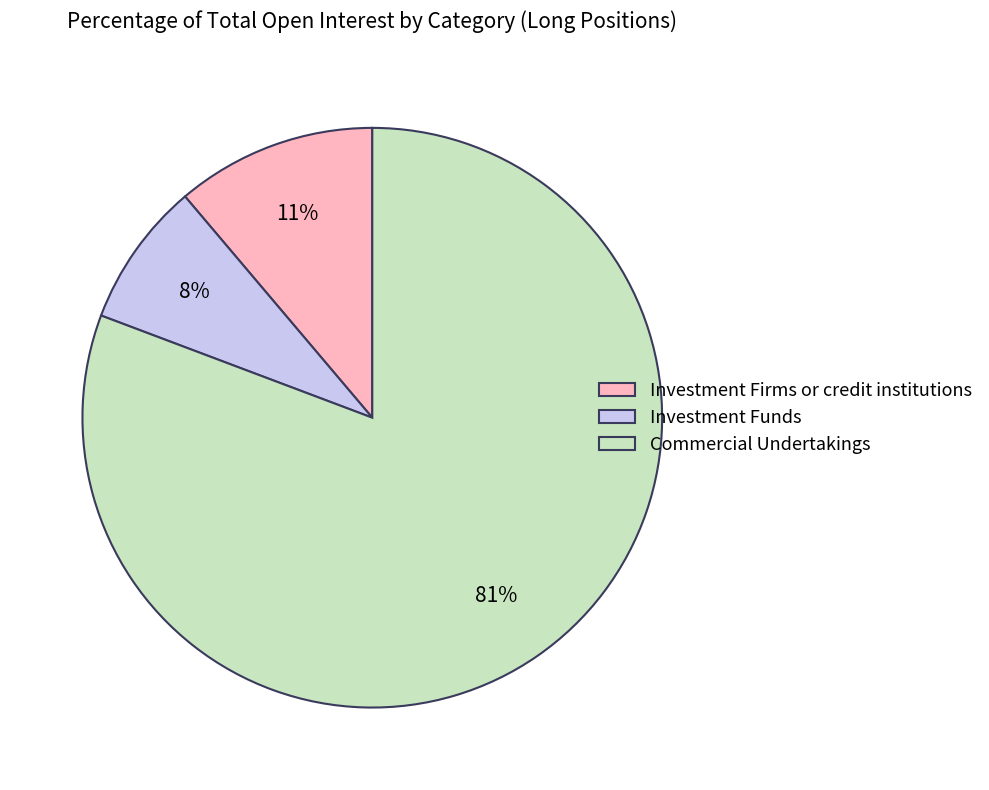

Does Investment Firms or credit institutions represent more than half of the total?

No